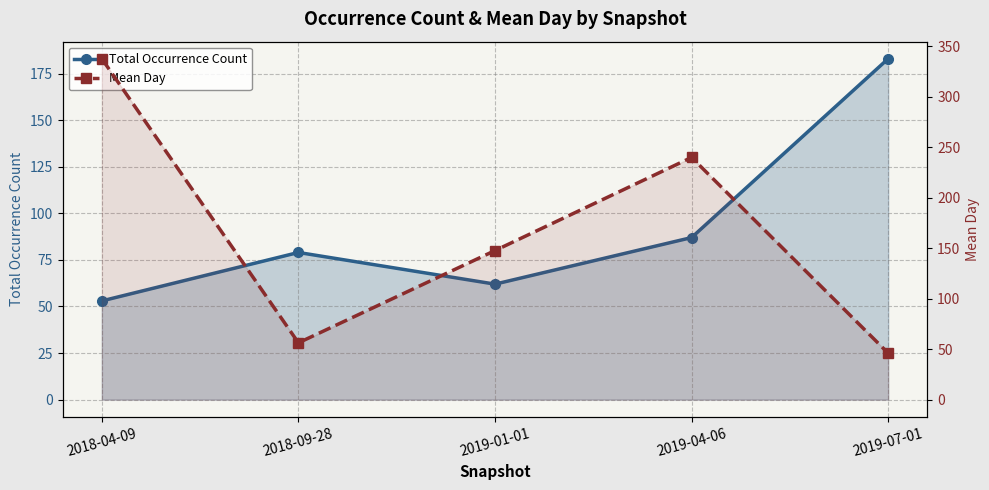

Which has a higher value, 2018-09-28 or 2019-04-06?

2019-04-06